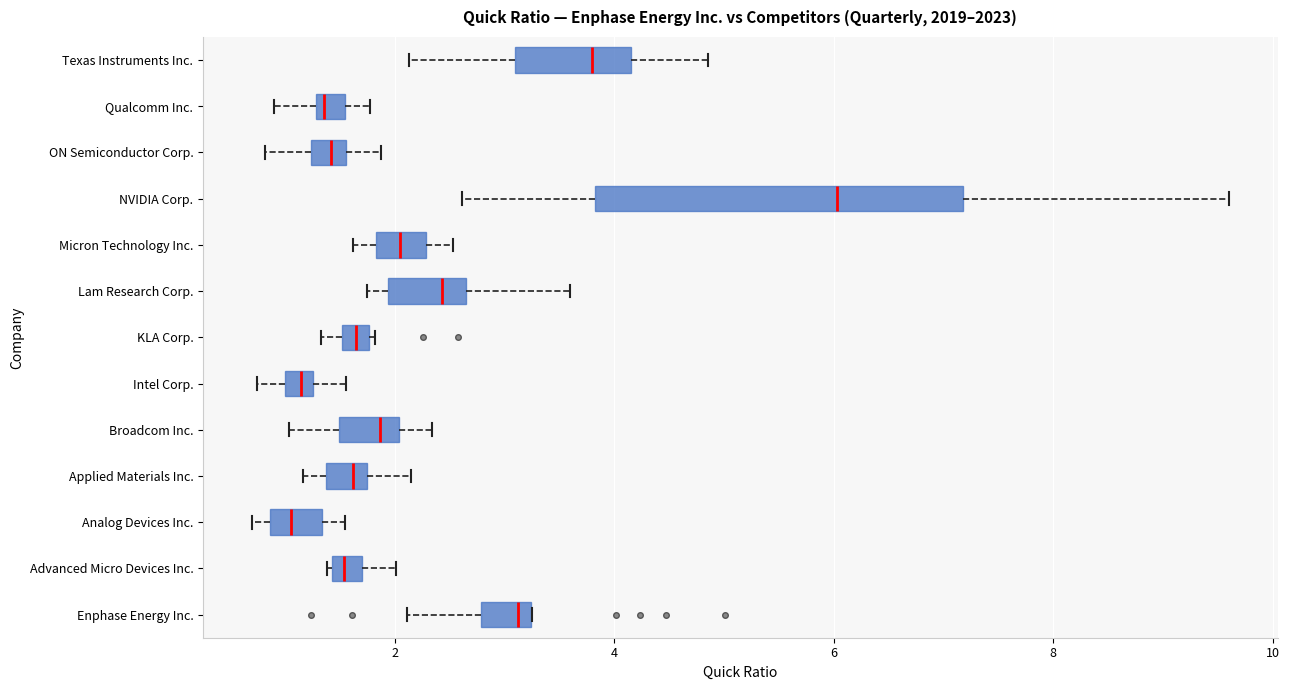

Which box is the widest, from its left edge to its right edge?

NVIDIA Corp.